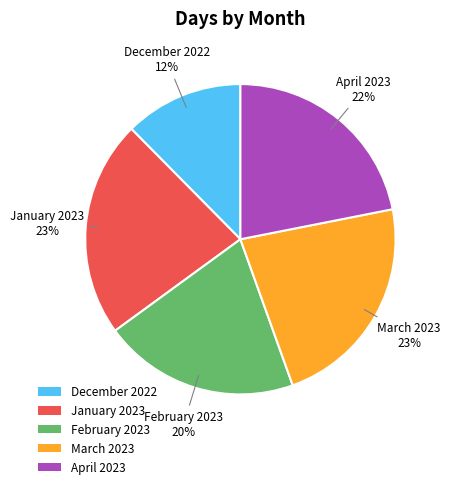

Which slice is the smallest?

December 2022